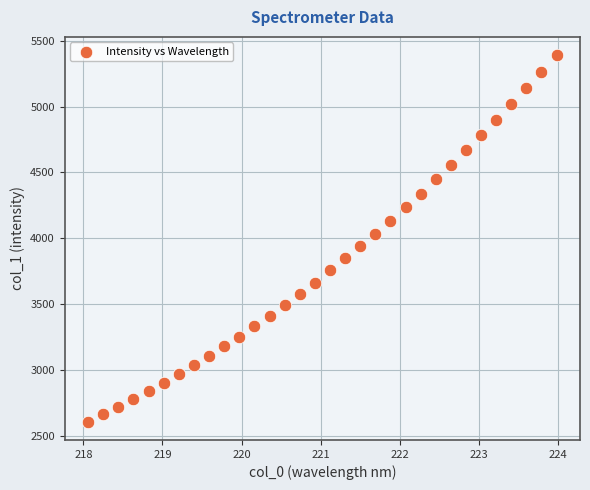

What is the range of X values (max minus min)?

5.9